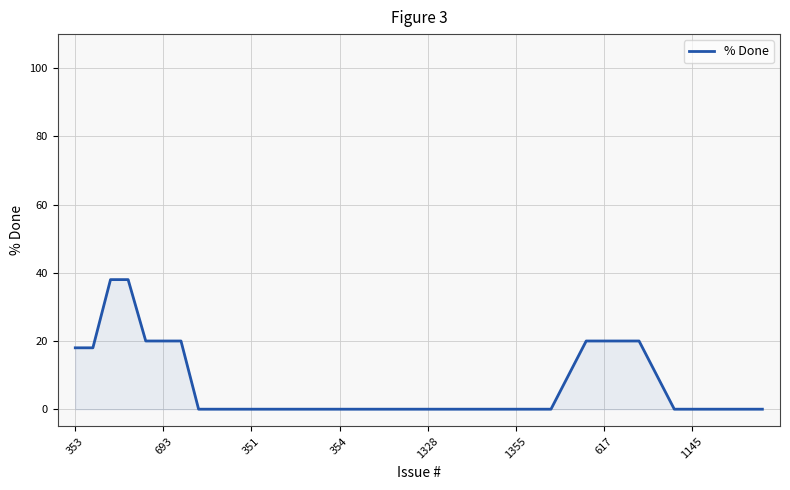

What is the greatest value displayed?

38